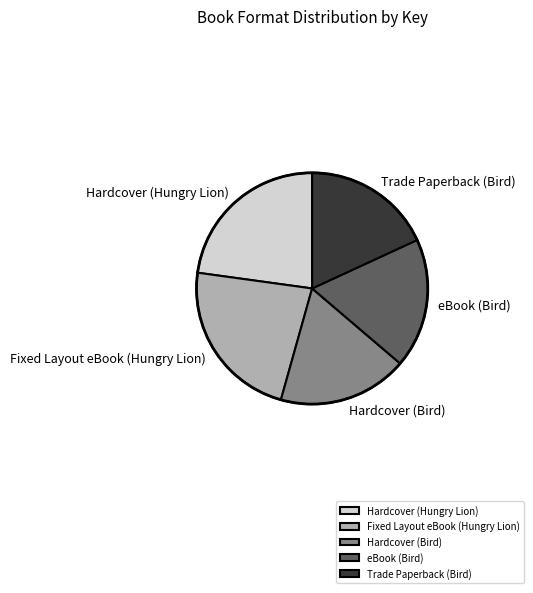

Is there a majority slice in this chart?

No